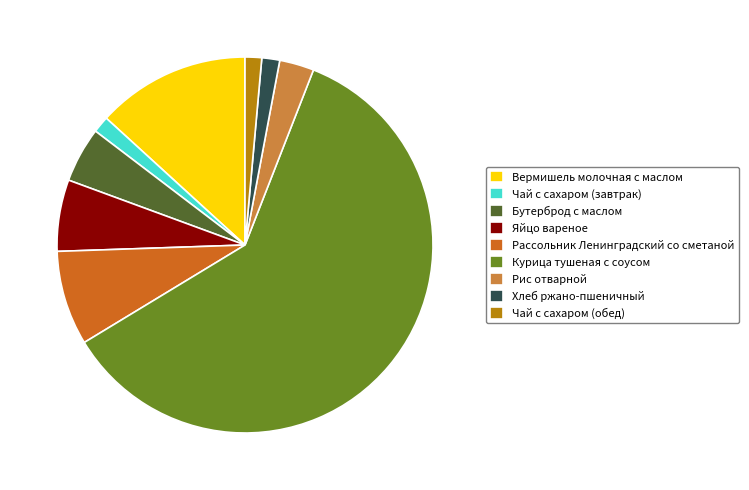

Approximately how many times larger is the value at Рассольник Ленинградский со сметаной compared to Чай с сахаром (обед)?

5.7